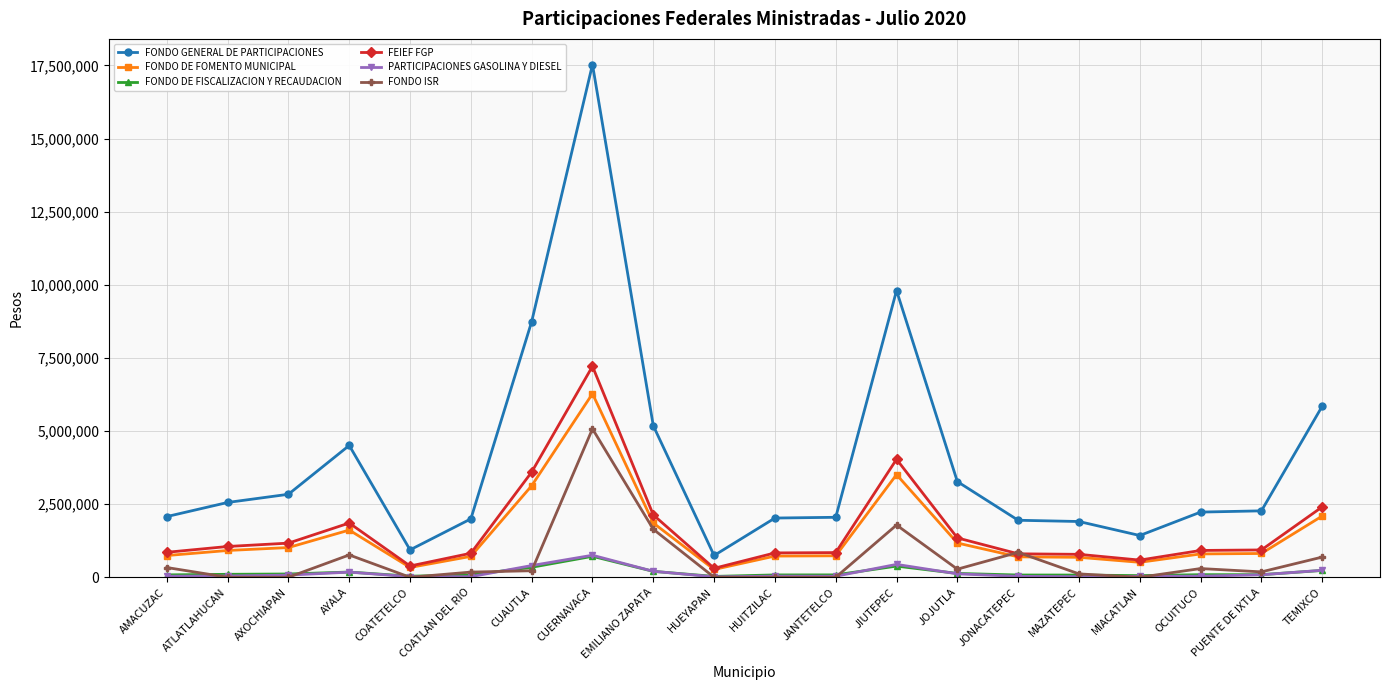

What is the label of the 17th point from the right?

AYALA